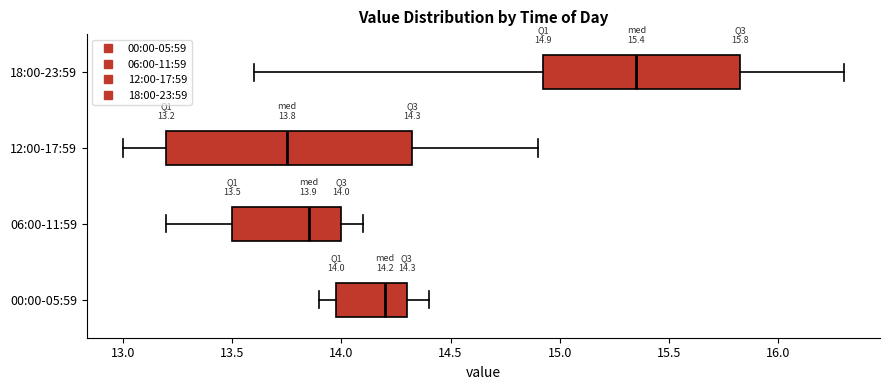

Which box has the furthest to the right median line?

18:00-23:59